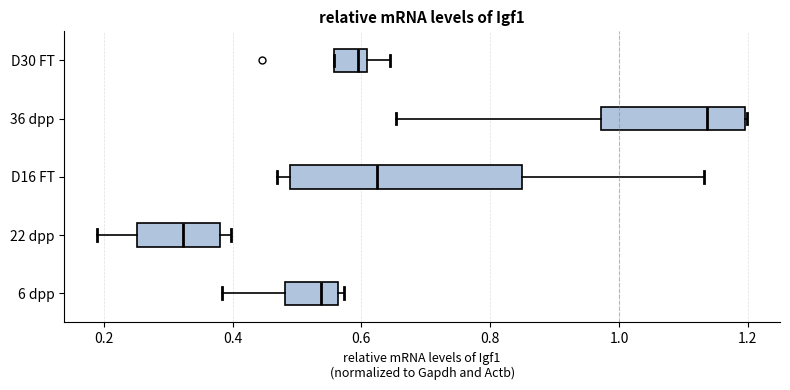

Reading bottom to top, transcribe this box plot: for each box, give where its median line is, the range the box spans, and where its two whiskers end, as read against the x-axis. The values are not printed on the chart, so give them approximately, as read against the axis.

6 dpp: median 0.54, box 0.48 to 0.56, whiskers 0.38 to 0.58
22 dpp: median 0.32, box 0.26 to 0.38, whiskers 0.18 to 0.40
D16 FT: median 0.62, box 0.48 to 0.84, whiskers 0.46 to 1.14
36 dpp: median 1.14, box 0.98 to 1.20, whiskers 0.66 to 1.20
D30 FT: median 0.60 (just left of the box's right edge), box 0.56 to 0.60, whiskers 0.56 to 0.64